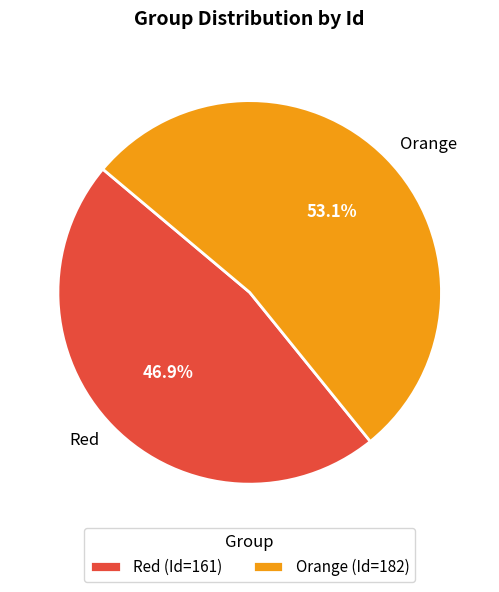

To the nearest percent, what portion does Orange represent?

53%